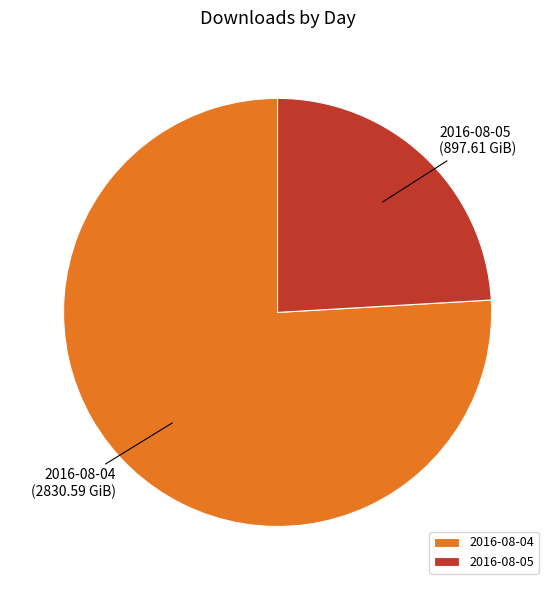

What is the smallest slice in the pie chart?

2016-08-05